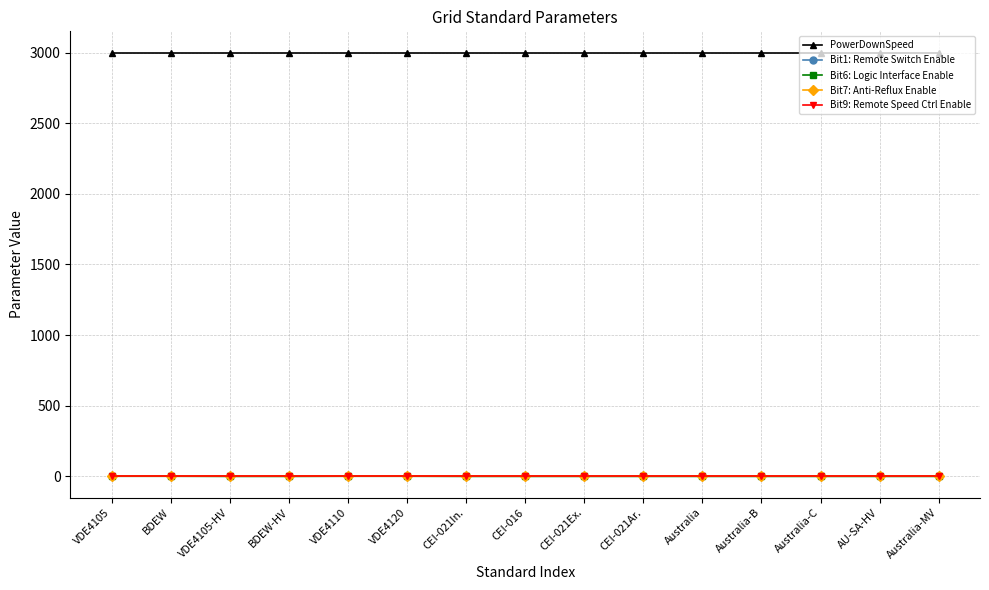

What is the difference between the highest and lowest values at VDE4110?

3000